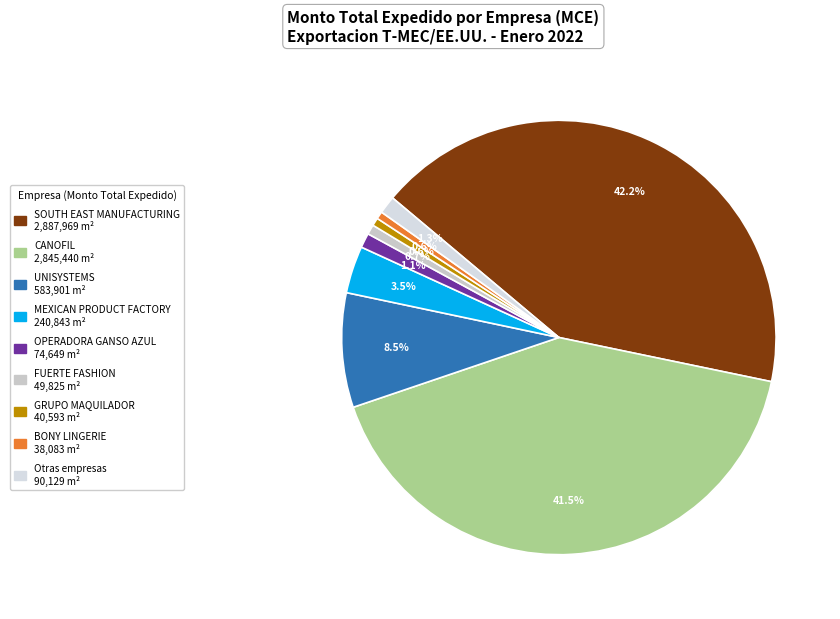

To the nearest percent, what is the difference between the largest and smallest slice percentages?

42%